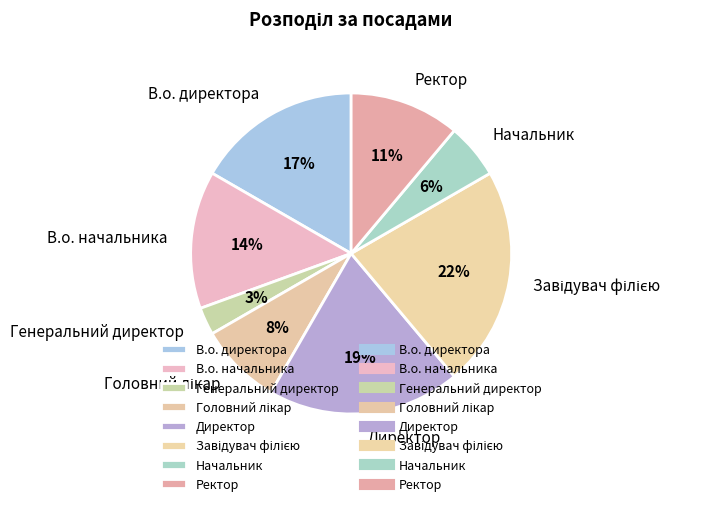

Which has a higher value, Начальник or Ректор?

Ректор